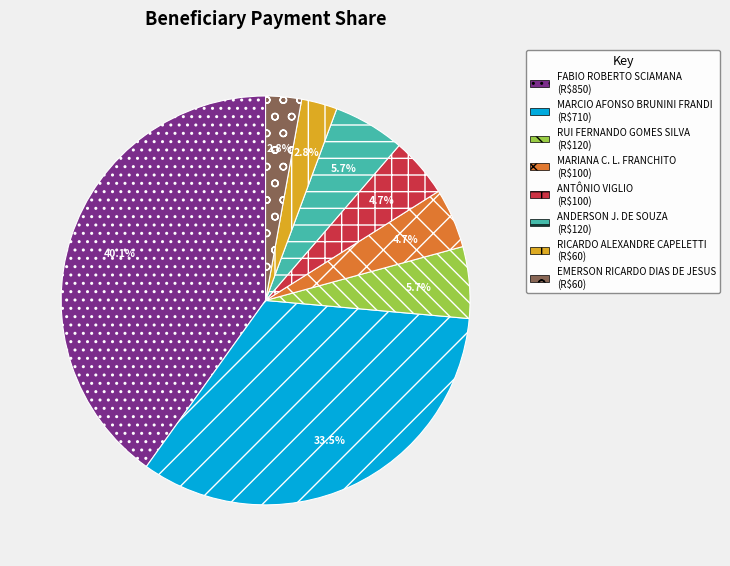

Do ANTÔNIO VIGLIO and MARIANA C. L. FRANCHITO together represent more than half of the pie?

No